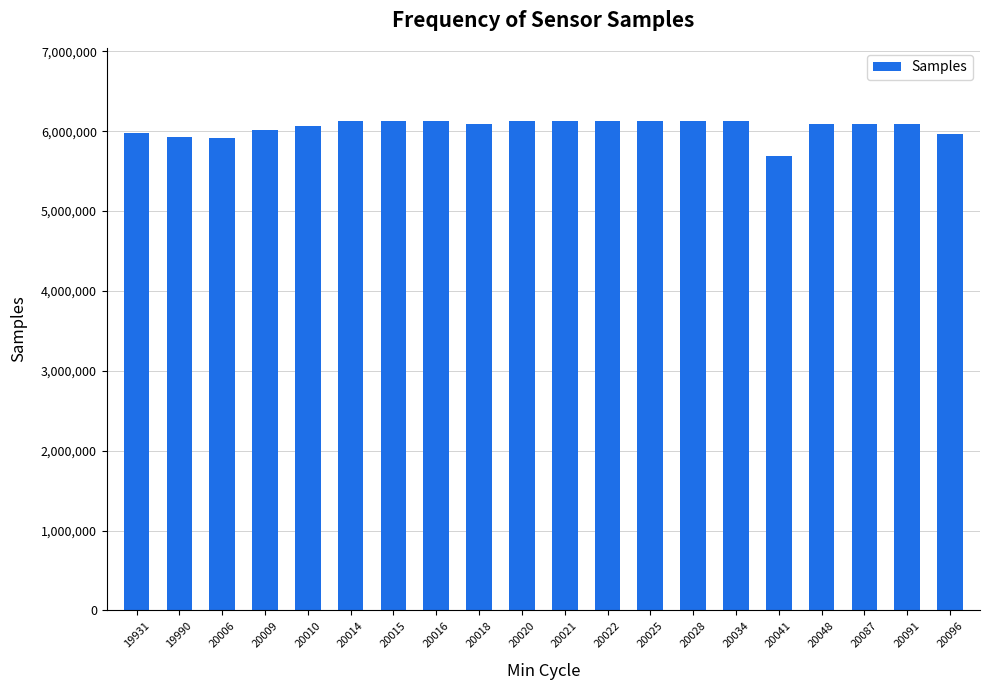

The chart shows a value of 8716638 at 20025. True or false?

False